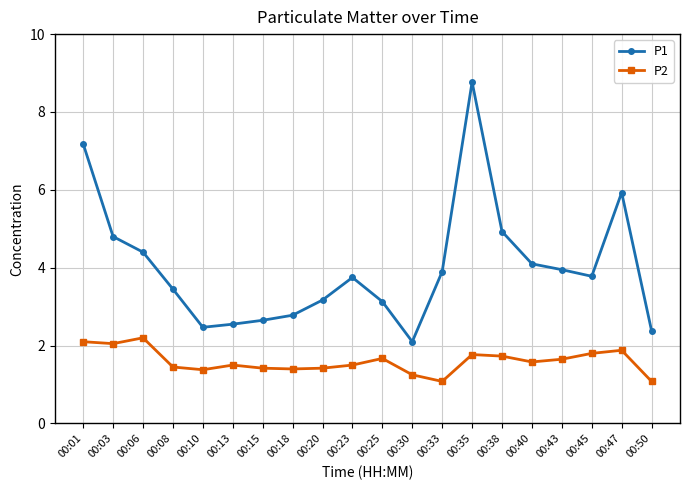

Where is the first local maximum for P2?

00:06